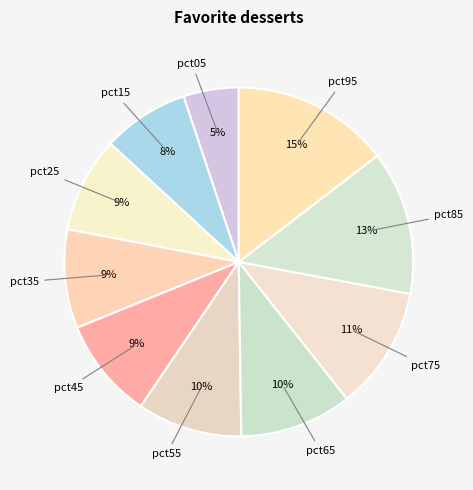

Does any single category account for the majority?

No